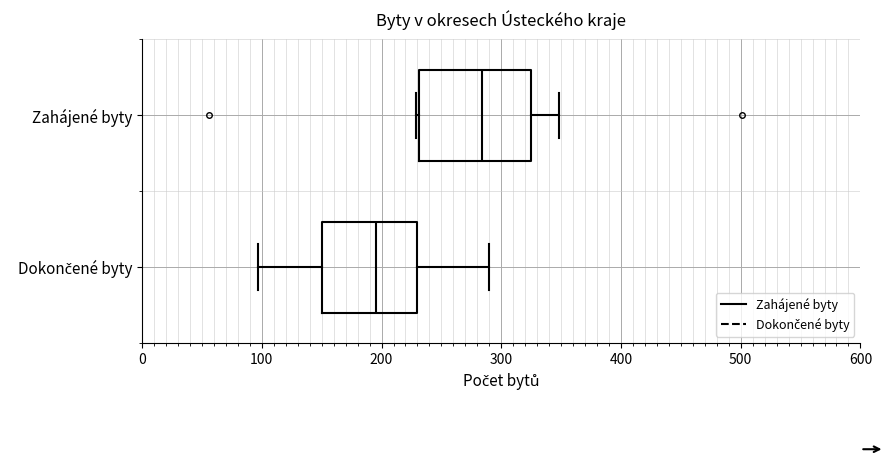

Reading bottom to top, transcribe this box plot: for each box, give where its median line is, the range the box spans, and where its two whiskers end, as read against the x-axis. The values are not printed on the chart, so give them approximately, as read against the axis.

Dokončené byty: median 200, box 150 to 230, whiskers 100 to 290
Zahájené byty: median 280, box 230 to 330, whiskers 230 to 350